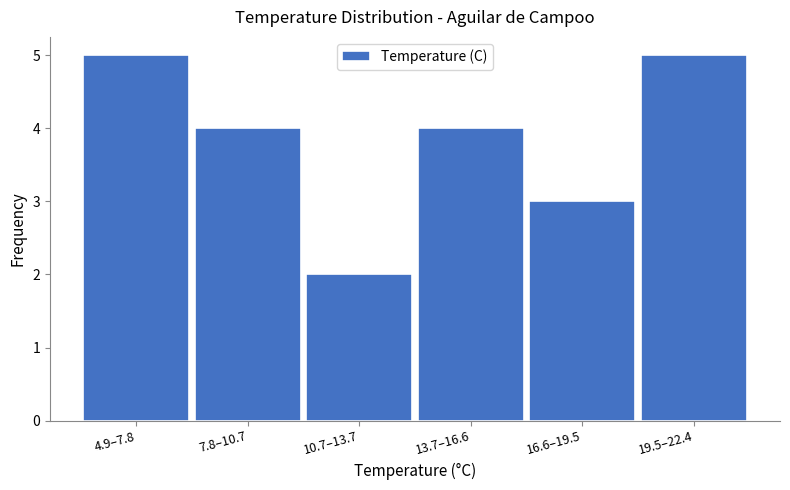

Reading right to left, extract all data points from this chart.

19.5–22.4=5	16.6–19.5=3	13.7–16.6=4	10.7–13.7=2	7.8–10.7=4	4.9–7.8=5